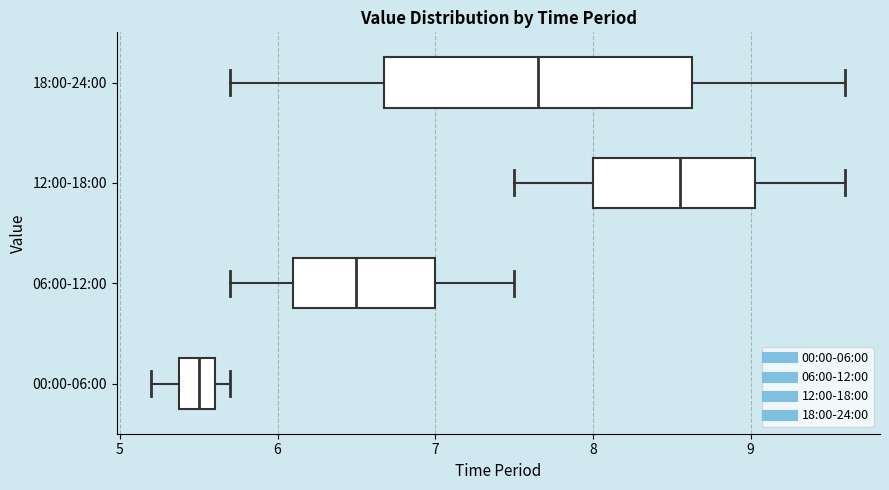

Which box is the widest, from its left edge to its right edge?

18:00-24:00